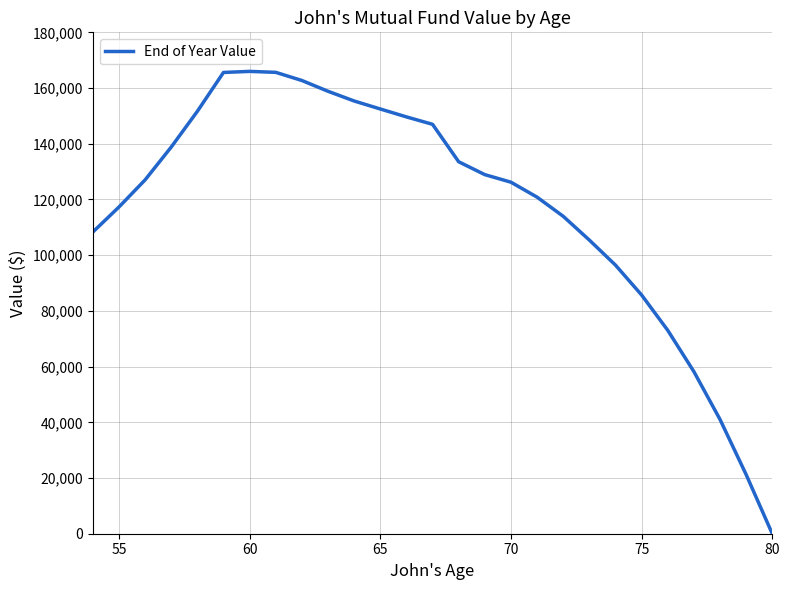

What is the maximum value shown in the chart?

165978.2